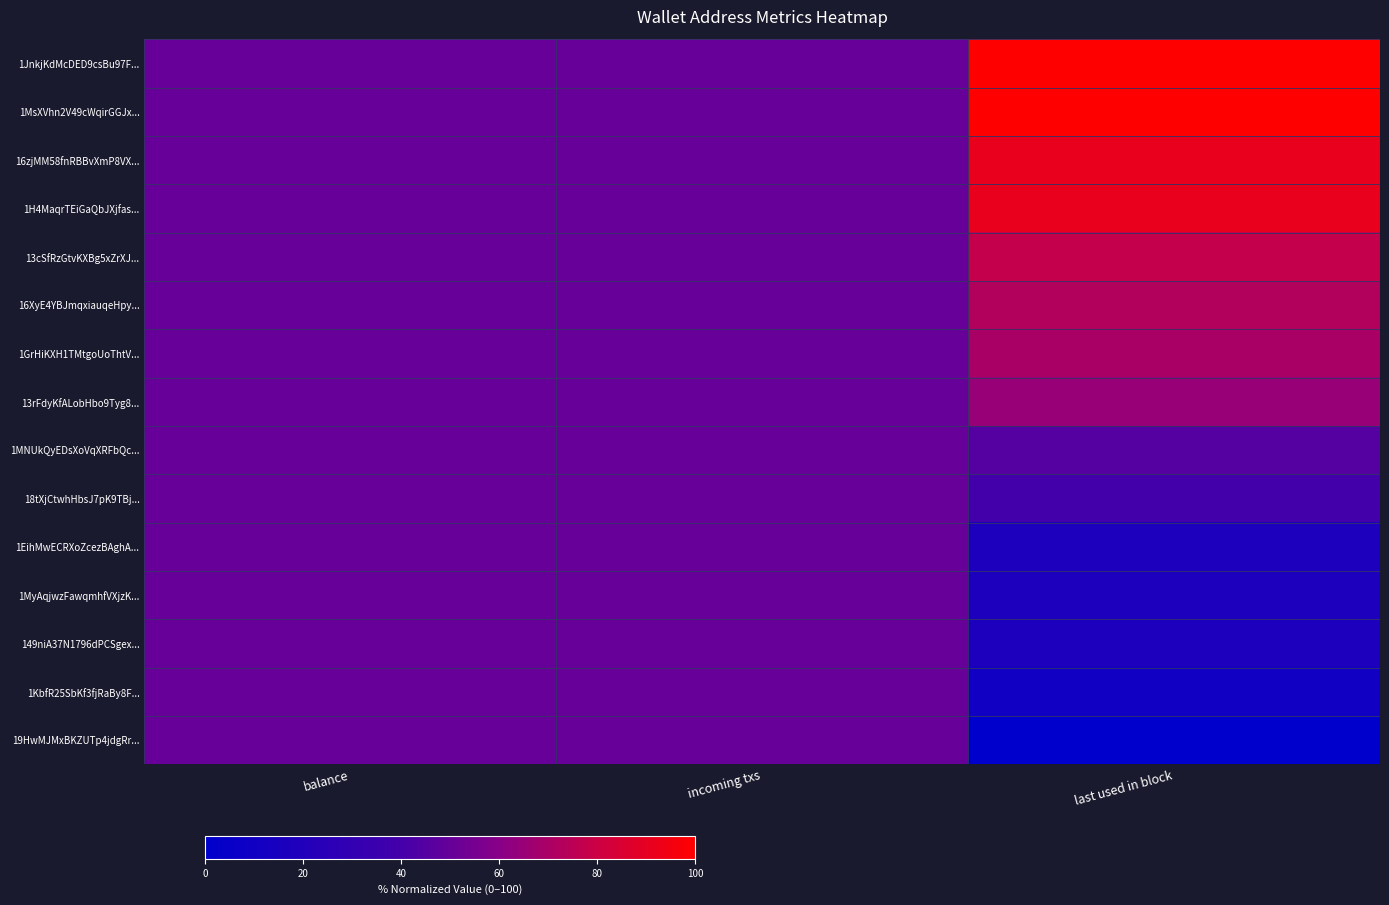

Reading left to right, extract all data points from this chart.

1JnkjKdMcDED9csBu97F...: balance=50.0	incoming txs=50.0	last used in block=100.0
1MsXVhn2V49cWqirGGJx...: balance=50.0	incoming txs=50.0	last used in block=100.0
16zjMM58fnRBBvXmP8VX...: balance=50.0	incoming txs=50.0	last used in block=91.1
1H4MaqrTEiGaQbJXjfas...: balance=50.0	incoming txs=50.0	last used in block=91.1
13cSfRzGtvKXBg5xZrXJ...: balance=50.0	incoming txs=50.0	last used in block=77.4
16XyE4YBJmqxiauqeHpy...: balance=50.0	incoming txs=50.0	last used in block=72.6
1GrHiKXH1TMtgoUoThtV...: balance=50.0	incoming txs=50.0	last used in block=69.7
13rFdyKfALobHbo9Tyg8...: balance=50.0	incoming txs=50.0	last used in block=64.6
1MNUkQyEDsXoVqXRFbQc...: balance=50.0	incoming txs=50.0	last used in block=45.1
18tXjCtwhHbsJ7pK9TBj...: balance=50.0	incoming txs=50.0	last used in block=39.7
1EihMwECRXoZcezBAghA...: balance=50.0	incoming txs=50.0	last used in block=17.1
1MyAqjwzFawqmhfVXjzK...: balance=50.0	incoming txs=50.0	last used in block=17.1
149niA37N1796dPCSgex...: balance=50.0	incoming txs=50.0	last used in block=16.6
1KbfR25SbKf3fjRaBy8F...: balance=50.0	incoming txs=50.0	last used in block=10.3
19HwMJMxBKZUTp4jdgRr...: balance=50.0	incoming txs=50.0	last used in block=0.0